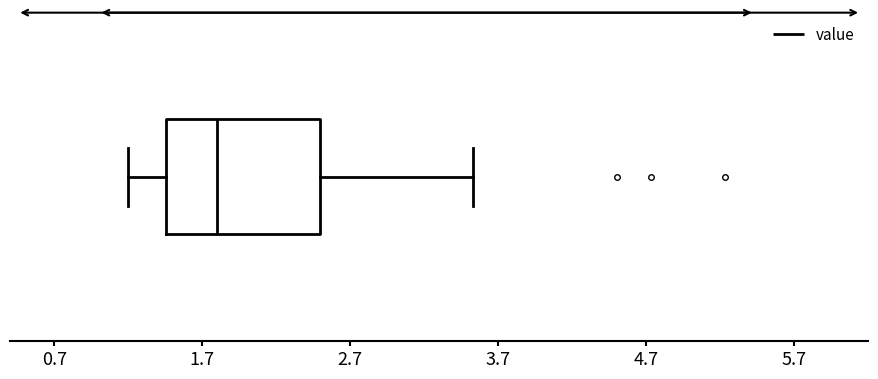

Transcribe this box plot: give where the median line is, the range the box spans, and where the two whiskers end, as read against the x-axis. The values are not printed on the chart, so give them approximately, as read against the axis.

median 1.8, box 1.5 to 2.5, whiskers 1.2 to 3.5